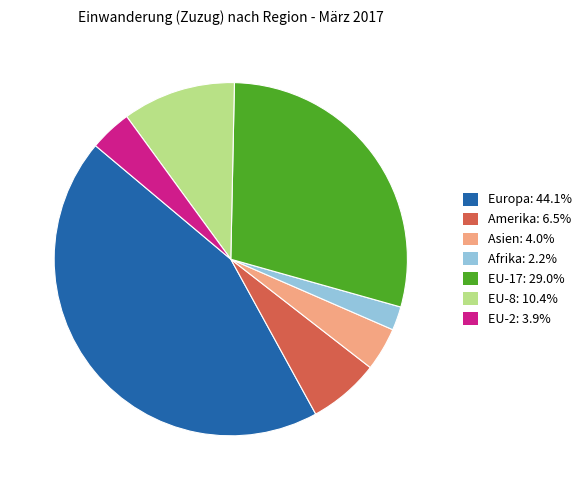

How many slices are in this pie chart?

7